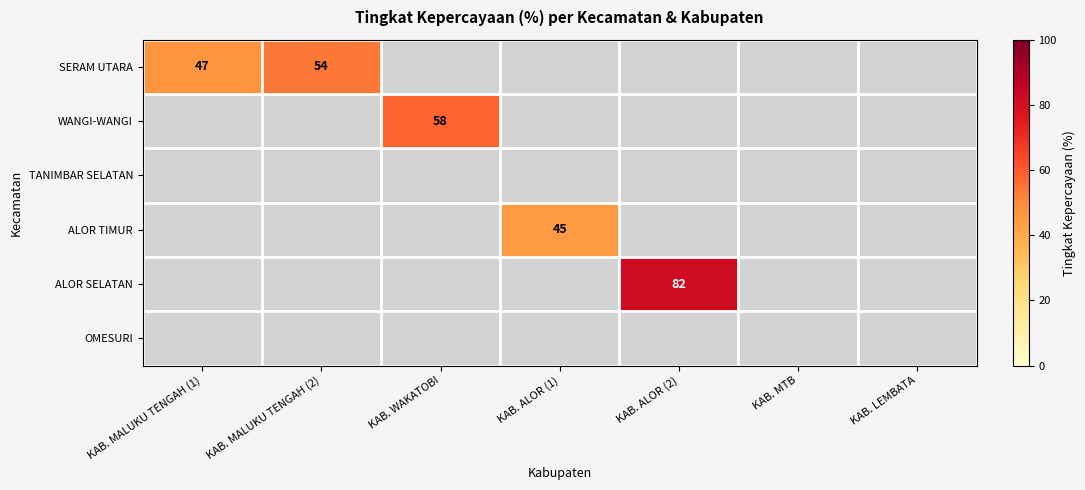

The value of ALOR TIMUR at KAB. ALOR (1) is 19. True or false?

False